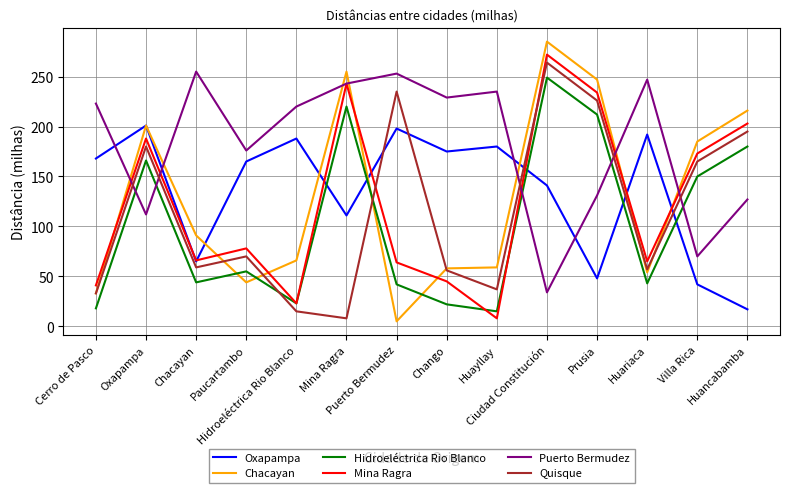

Is it true that Mina Ragra equals 114 at Ciudad Constitución?

False